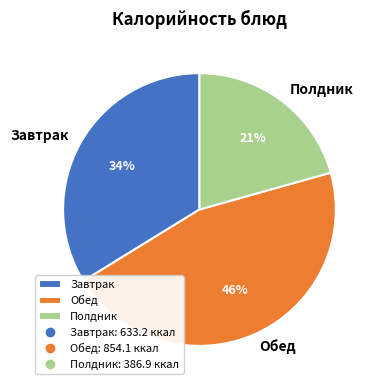

To the nearest percent, what is the difference between the Полдник and Обед slice percentages?

25%